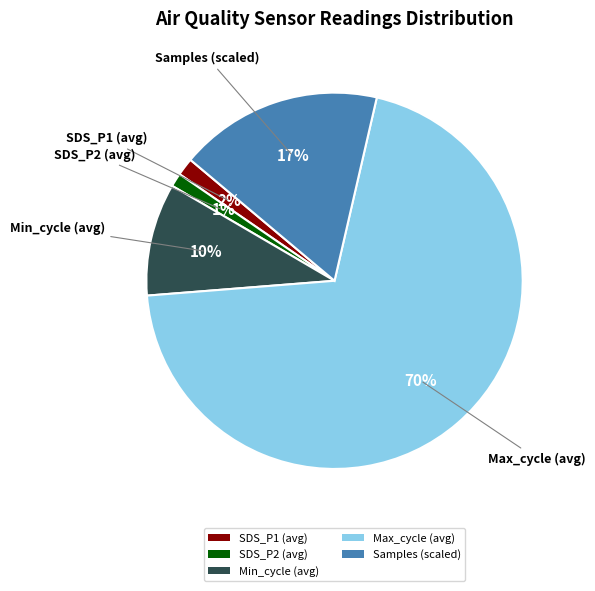

To the nearest percent, what is the difference between the largest and smallest slice percentages?

69%